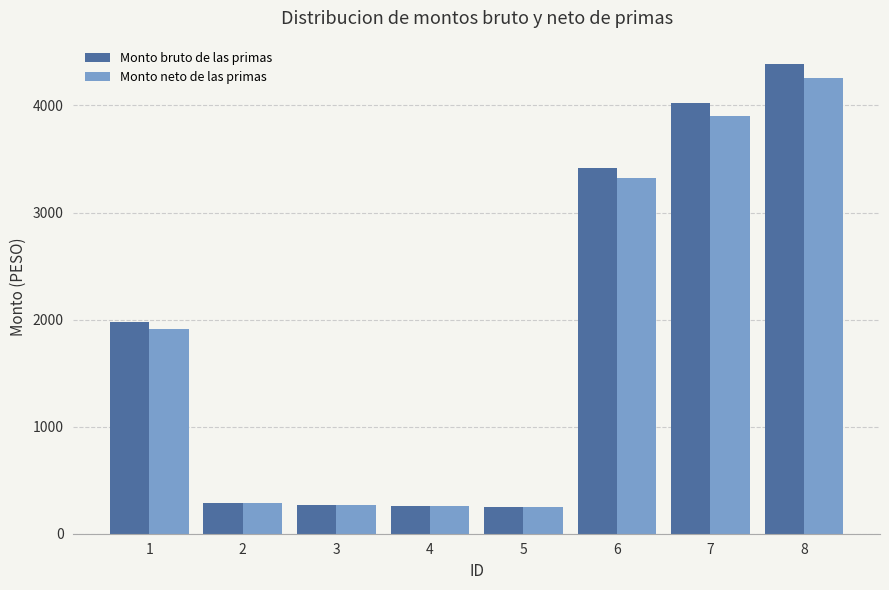

The Monto bruto de las primas series shows 5329.0 at 7. True or false?

False